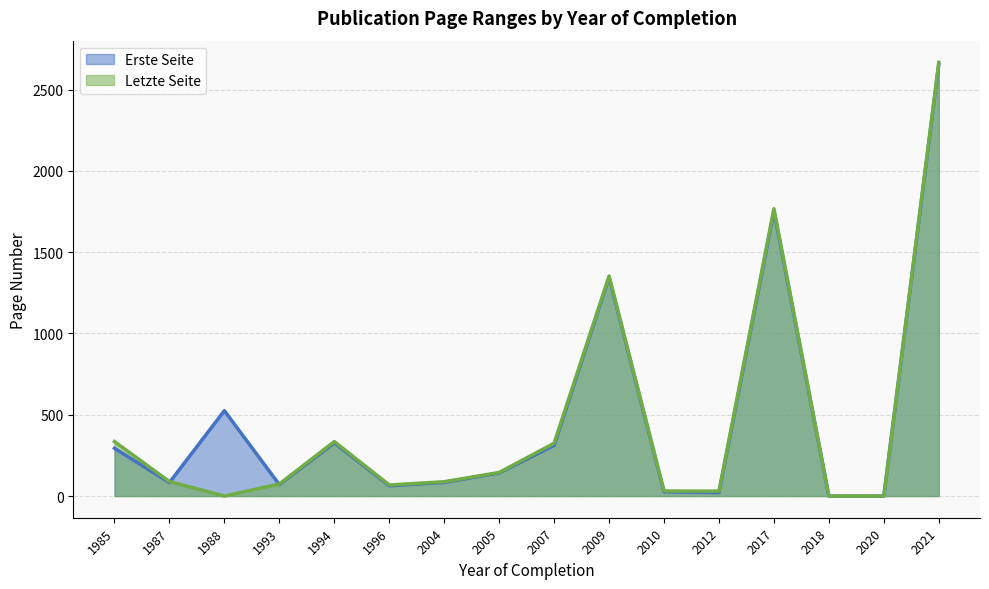

The value of Erste Seite at 2009 is 1345. True or false?

True